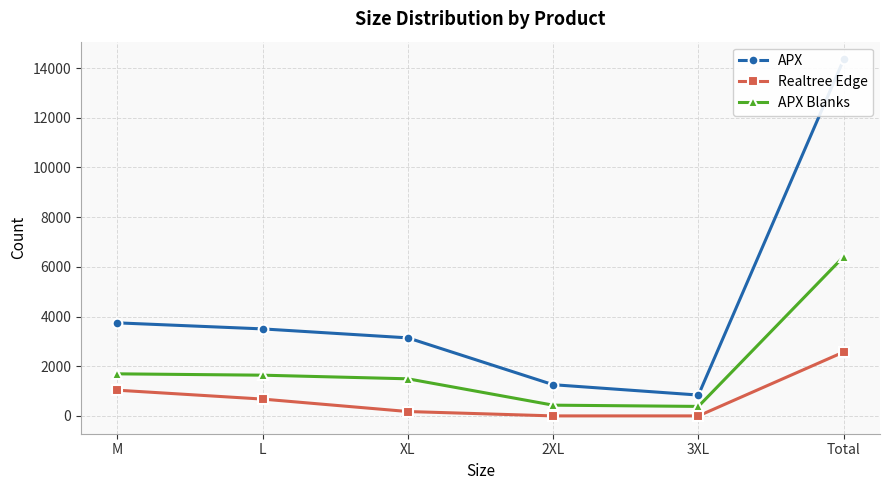

Which series has the largest range (max minus min)?

APX